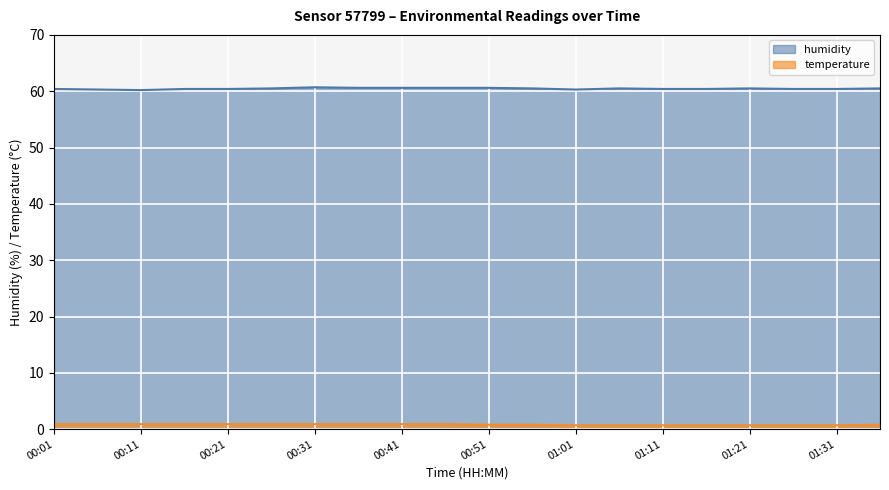

True or false: humidity and temperature cross at least once.

False